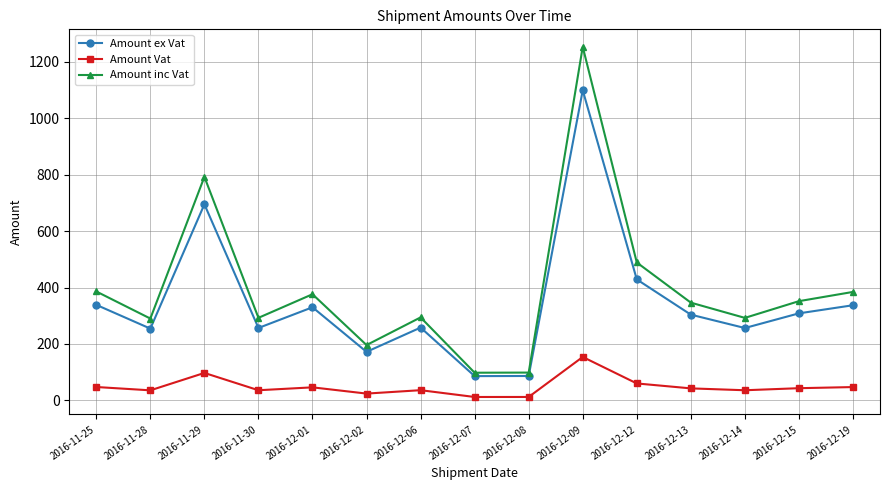

Is it true that Amount Vat equals 97.3 at 2016-11-29?

True